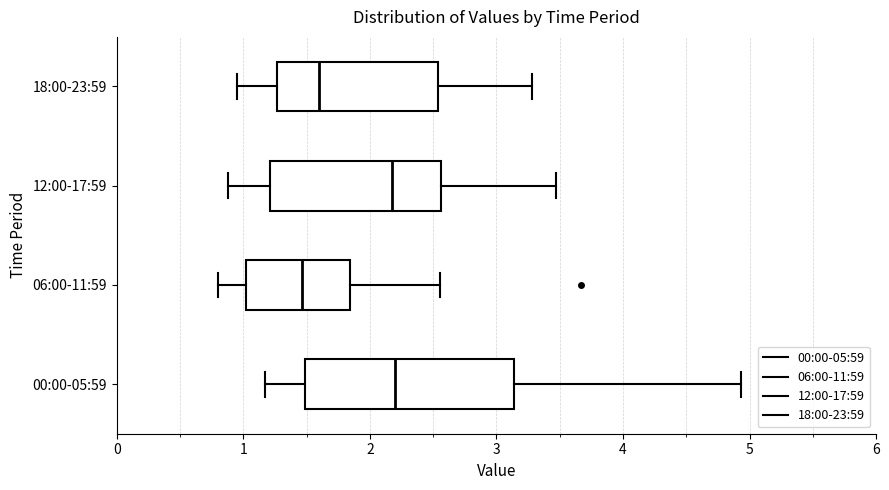

Reading bottom to top, read every box against the x-axis: the position of its median line, the range the box covers, and the ends of its whiskers. The values are not printed on the chart, so give them approximately, as read against the axis.

00:00-05:59: median 2.2, box 1.5 to 3.1, whiskers 1.2 to 4.9
06:00-11:59: median 1.5, box 1.0 to 1.8, whiskers 0.8 to 2.6
12:00-17:59: median 2.2, box 1.2 to 2.6, whiskers 0.9 to 3.5
18:00-23:59: median 1.6, box 1.3 to 2.5, whiskers 1.0 to 3.3